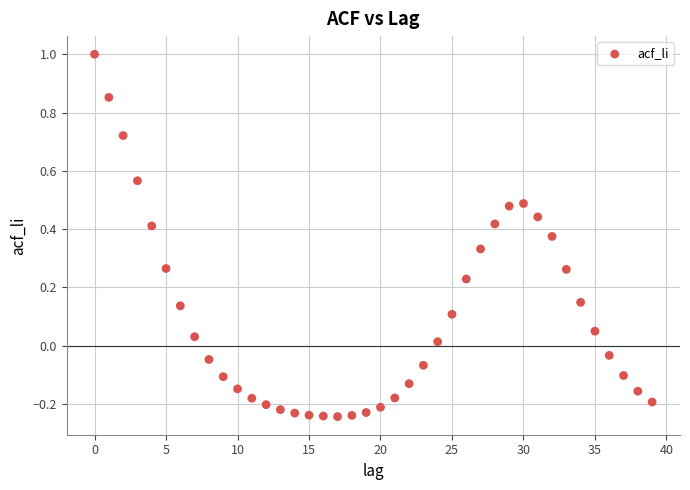

What is the range of Y values (max minus min)?

1.2